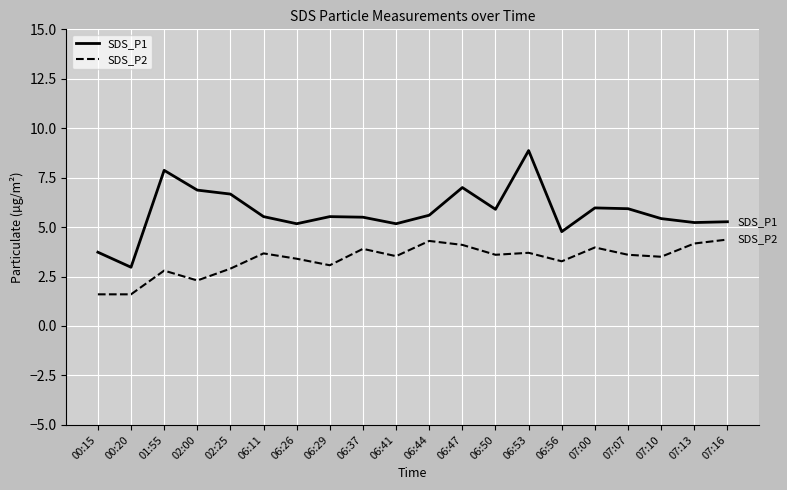

What is the greatest value displayed?

8.9